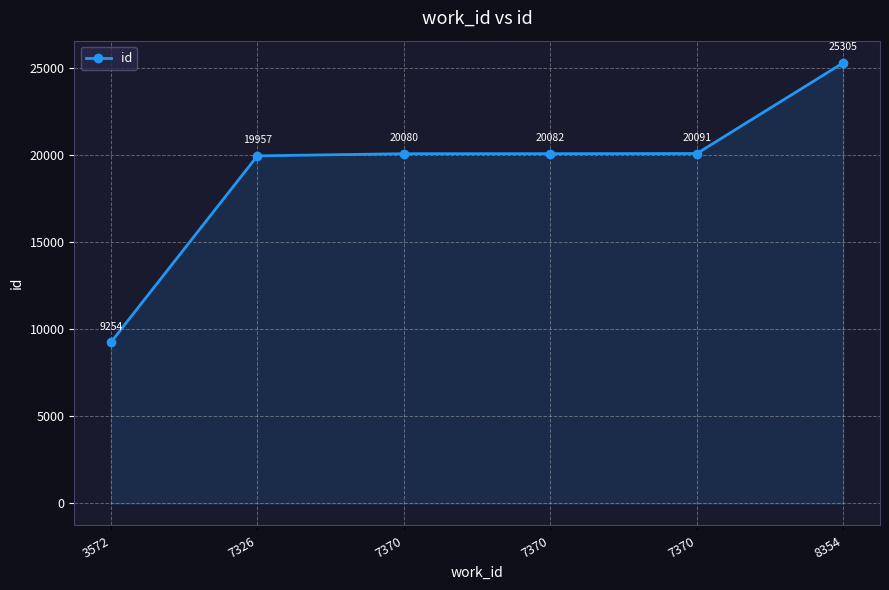

Rank the categories by value from lowest to highest.

3572, 7326, 7370, 7370, 7370, 8354